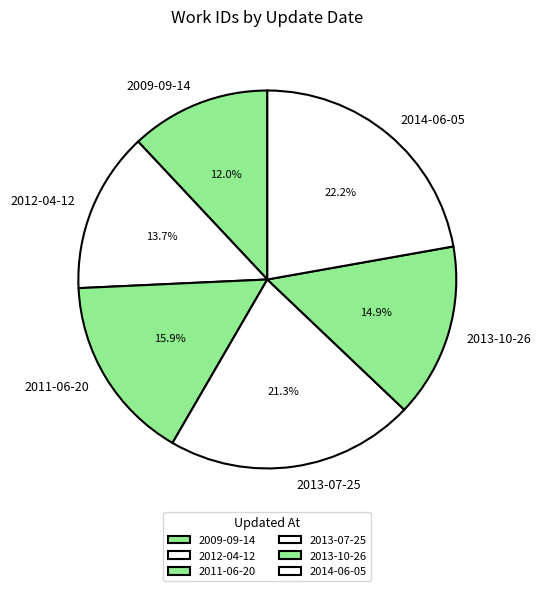

To the nearest percent, what portion does 2013-10-26 represent?

15%